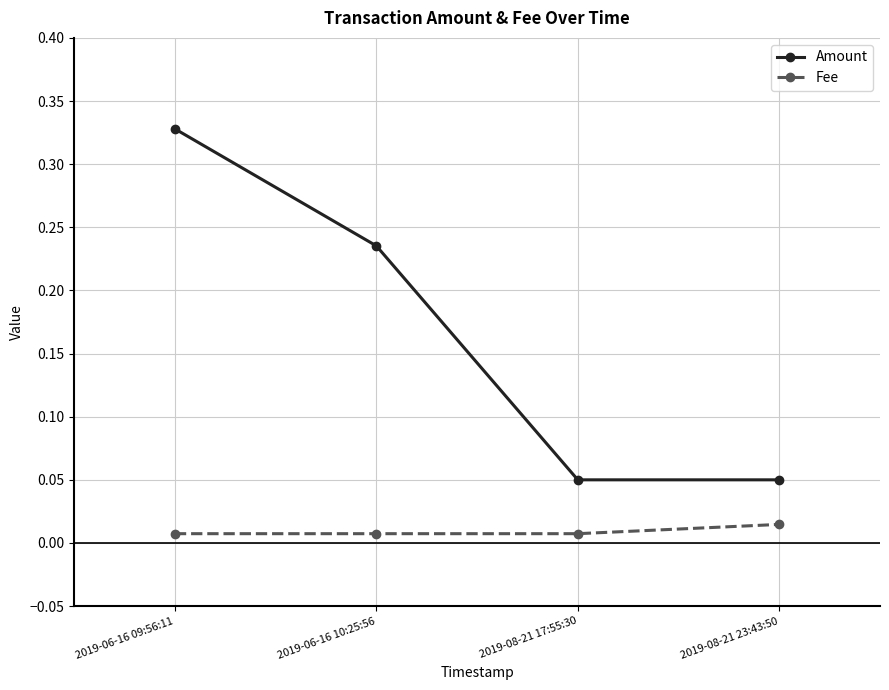

Which series has the largest total across all categories?

Amount